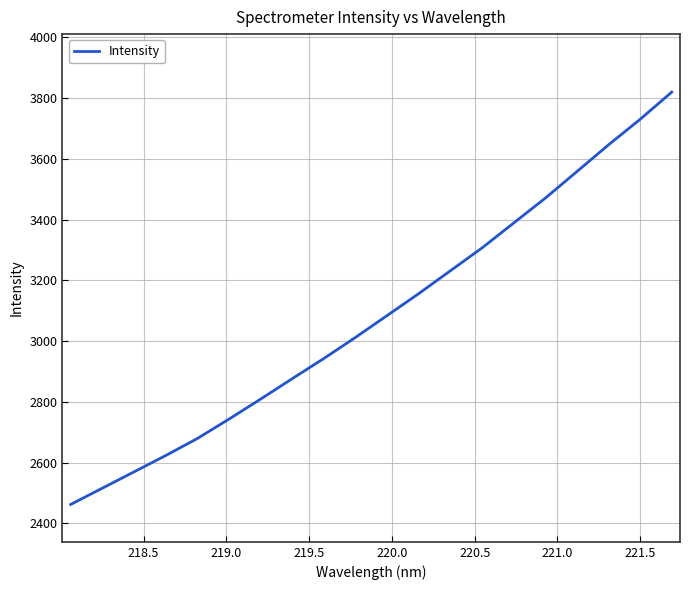

True or false: there are more than 1 points higher than both neighbors.

False